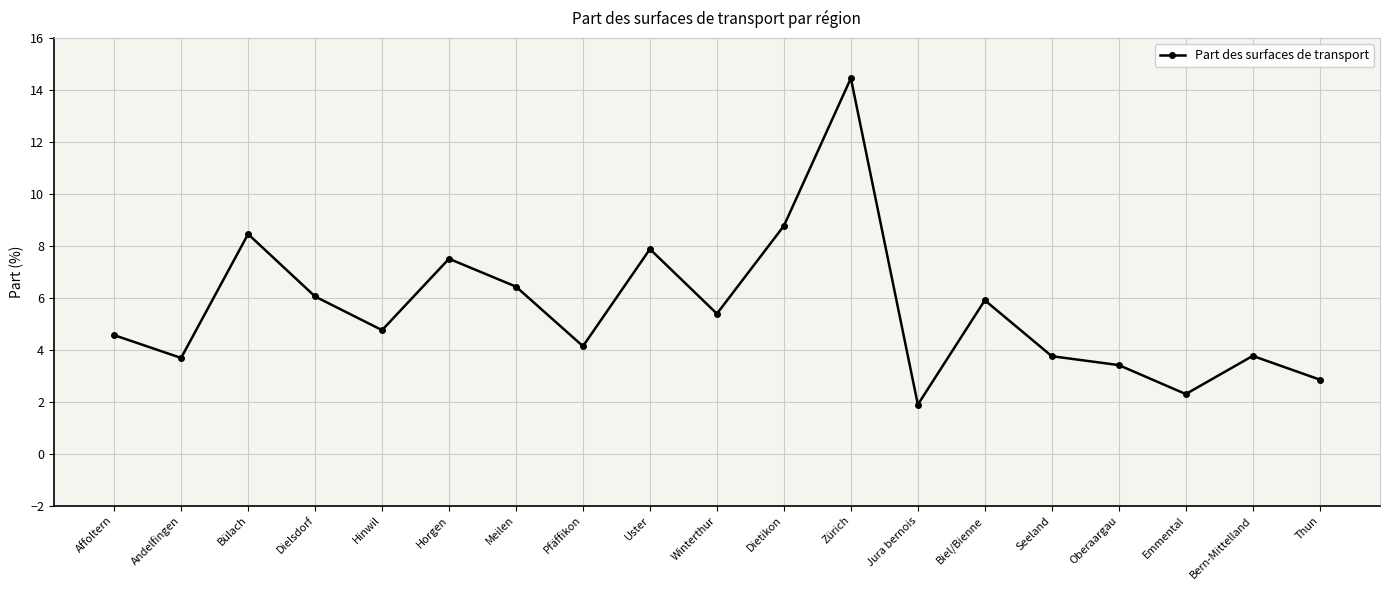

True or false: the data has more than 2 interior local peaks.

True